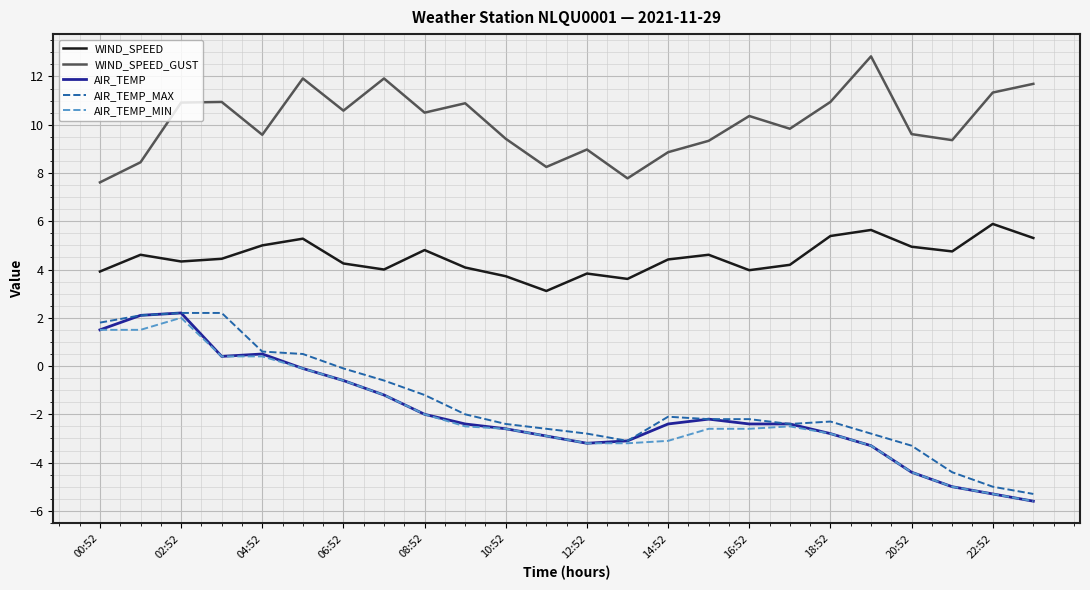

What is the difference between the maximum and minimum values in the AIR_TEMP_MAX series?

7.5